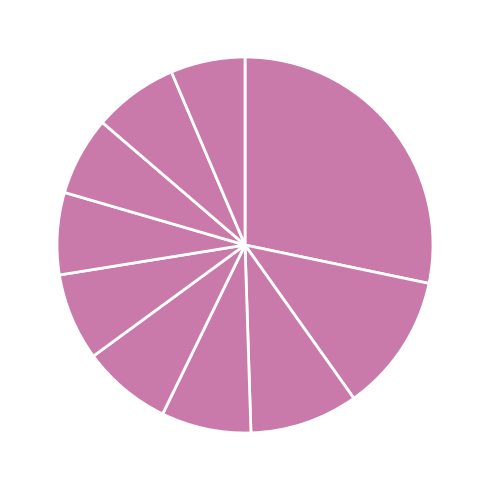

Count the number of slices in the pie.

10